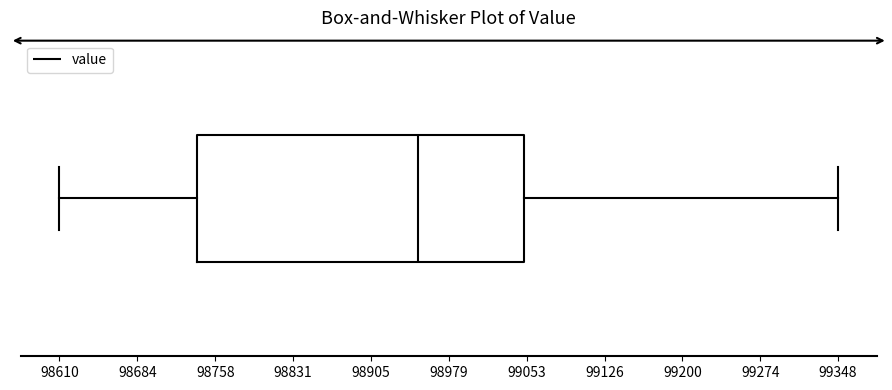

Transcribe this box plot: give where the median line is, the range the box spans, and where the two whiskers end, as read against the x-axis. The values are not printed on the chart, so give them approximately, as read against the axis.

median 98950, box 98740 to 99050, whiskers 98610 to 99350